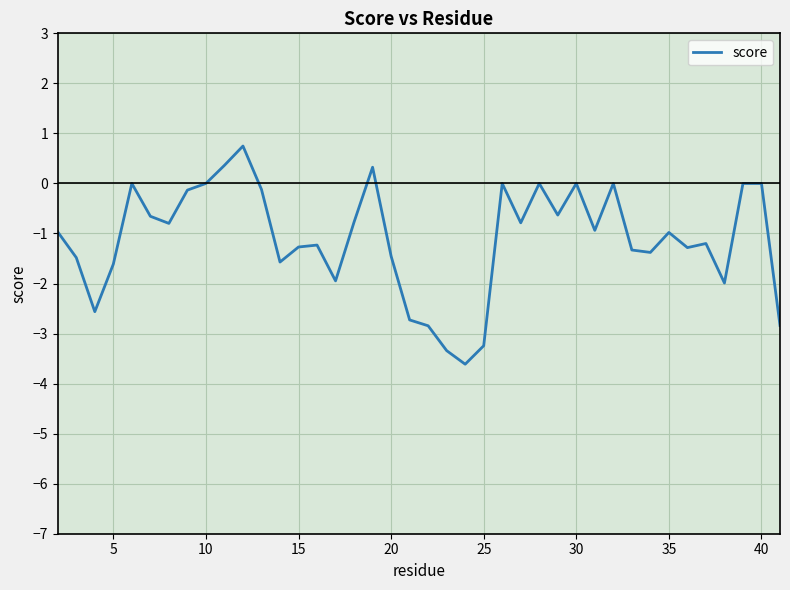

Count the number of categories in the chart.

40